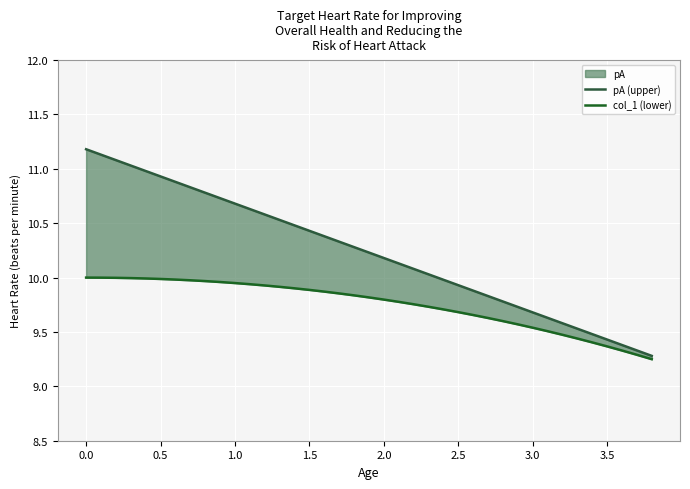

True or false: col_1 (lower) has more than 0 interior local peaks.

False